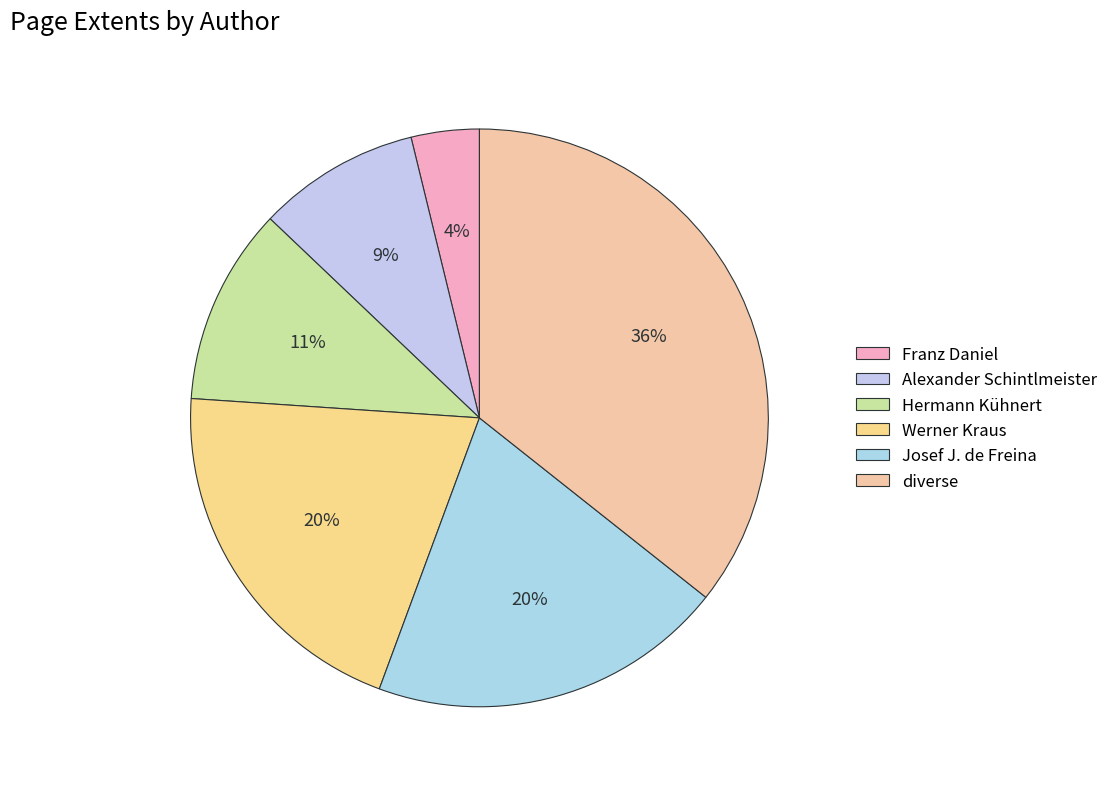

Do Josef J. de Freina and Hermann Kühnert together represent more than half of the pie?

No